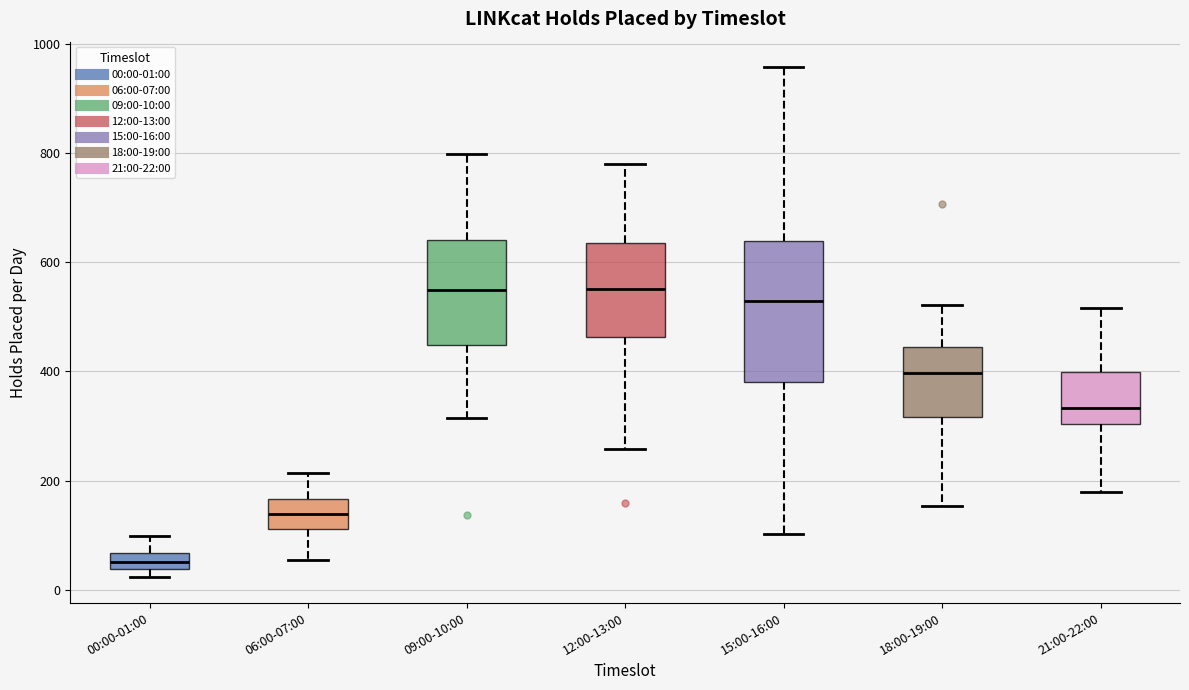

Comparing the boxes themselves (not the whiskers), which one is the tallest?

15:00-16:00